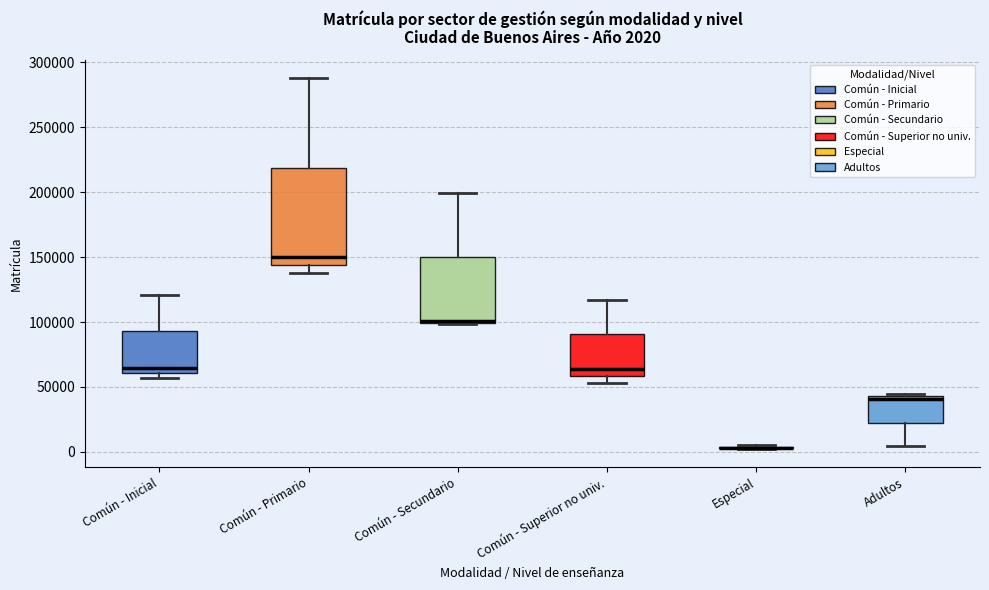

Comparing the boxes themselves (not the whiskers), which one is the tallest?

Común - Primario